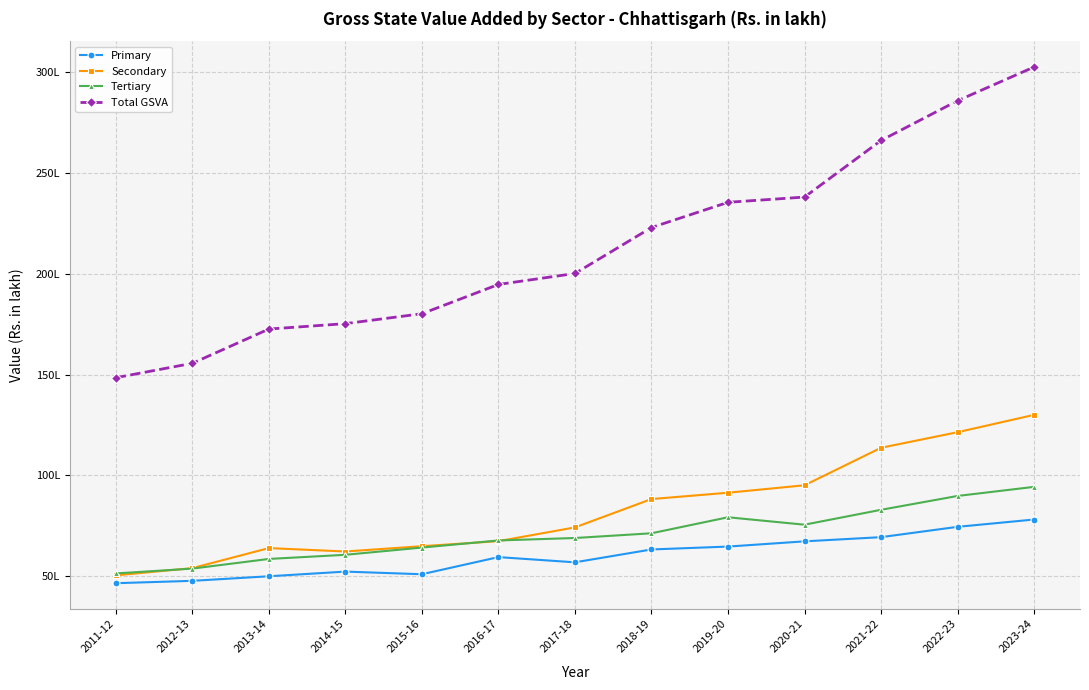

What is the difference between the maximum and second lowest values in the Secondary series?

7597259